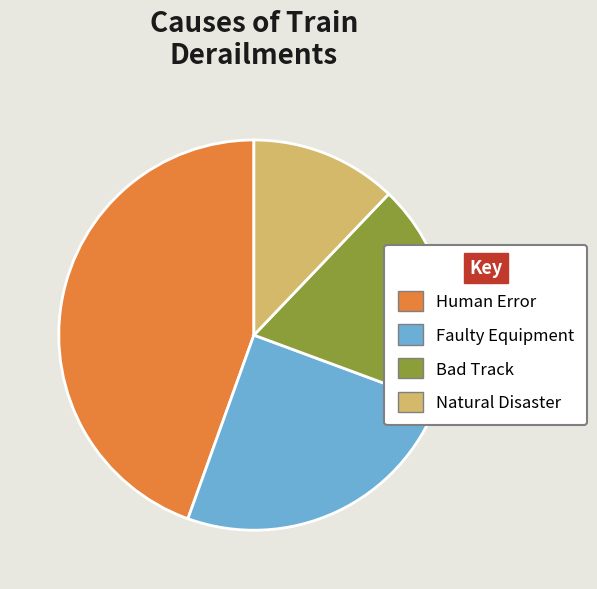

Rank the categories by value from highest to lowest.

Human Error, Faulty Equipment, Bad Track, Natural Disaster